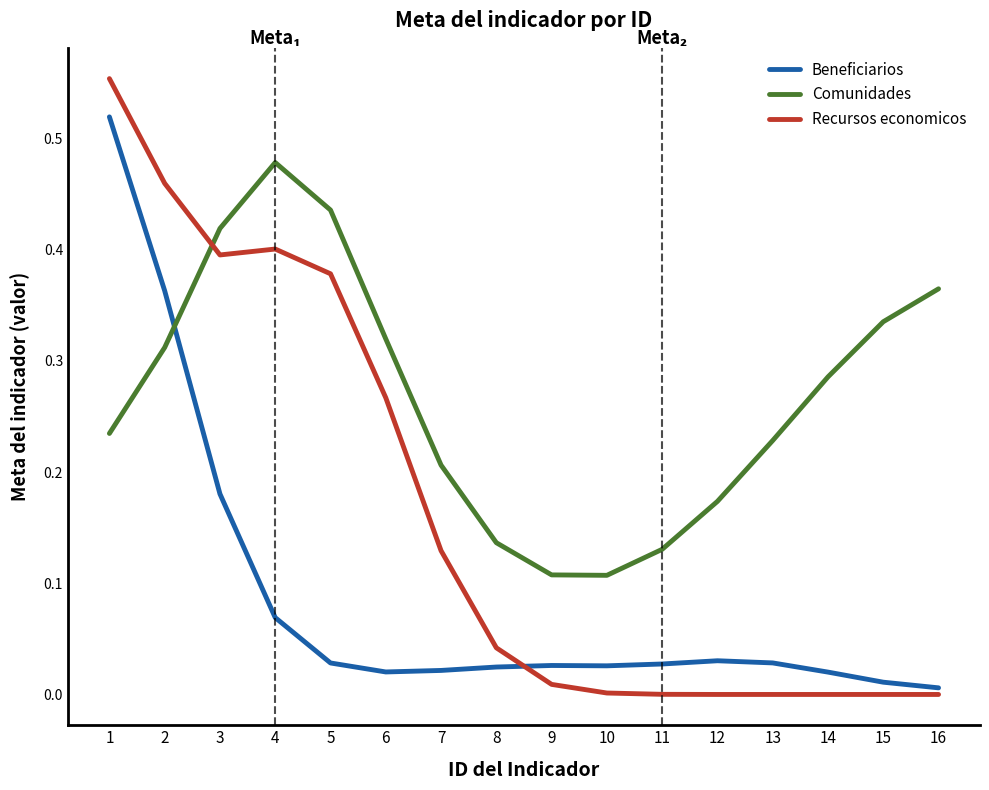

Does the chart display data point markers on the line(s)?

No